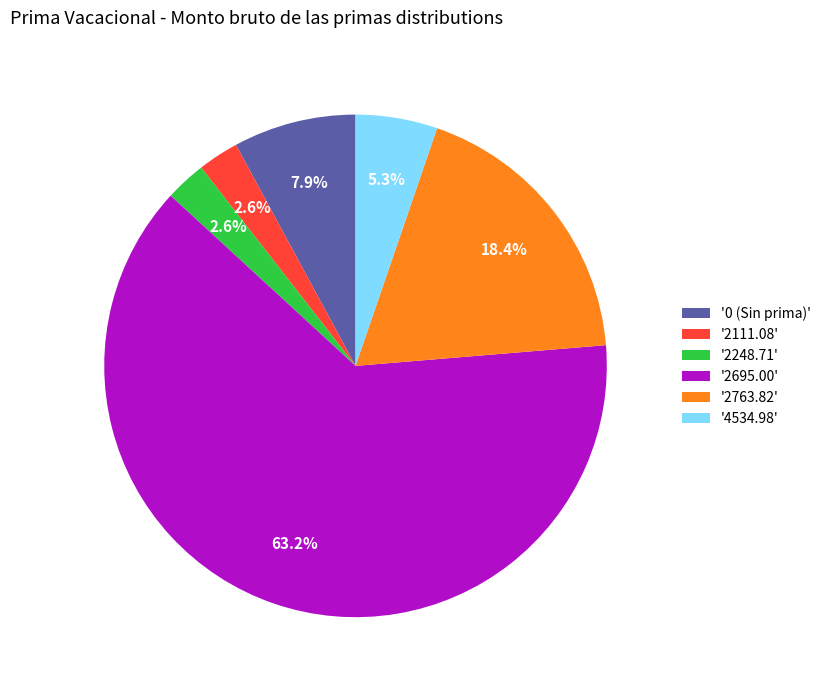

What percentage do '2111.08' and '0 (Sin prima)' together represent?

10.5%